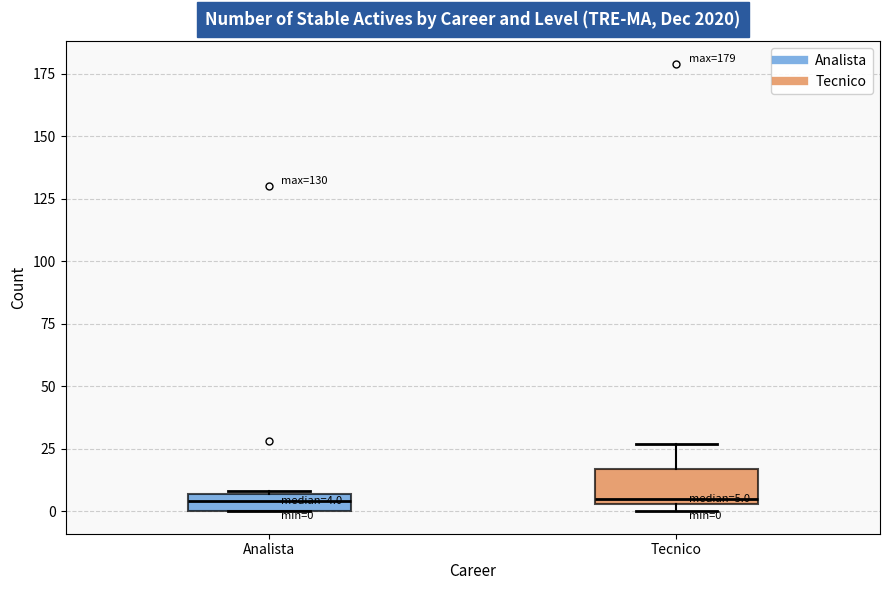

Comparing the boxes themselves (not the whiskers), which one is the tallest?

Tecnico